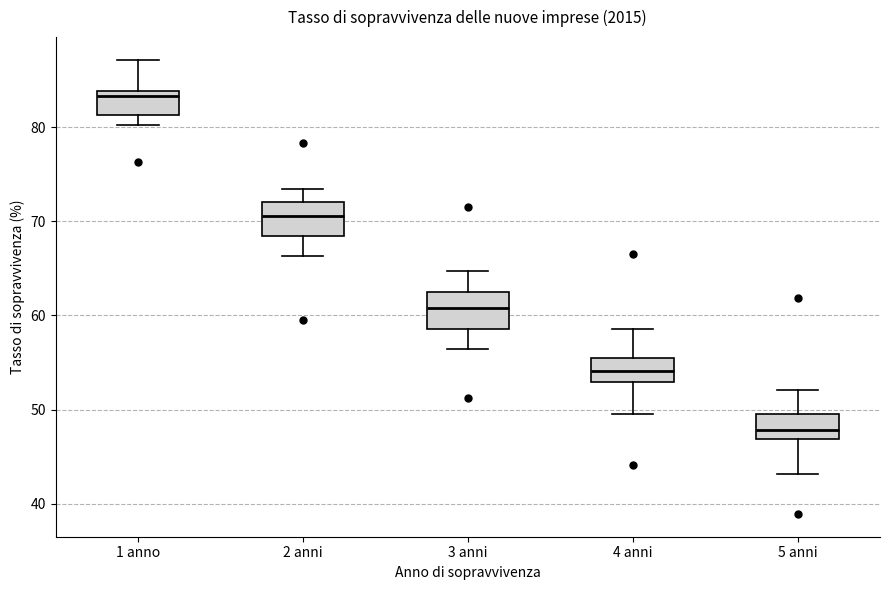

Reading left to right, read every box against the y-axis: the position of its median line, the range the box covers, and the ends of its whiskers. The values are not printed on the chart, so give them approximately, as read against the axis.

1 anno: median 83, box 81 to 84, whiskers 80 to 87
2 anni: median 71, box 68 to 72, whiskers 66 to 73
3 anni: median 61, box 59 to 62, whiskers 56 to 65
4 anni: median 54, box 53 to 56, whiskers 50 to 59
5 anni: median 48, box 47 to 50, whiskers 43 to 52